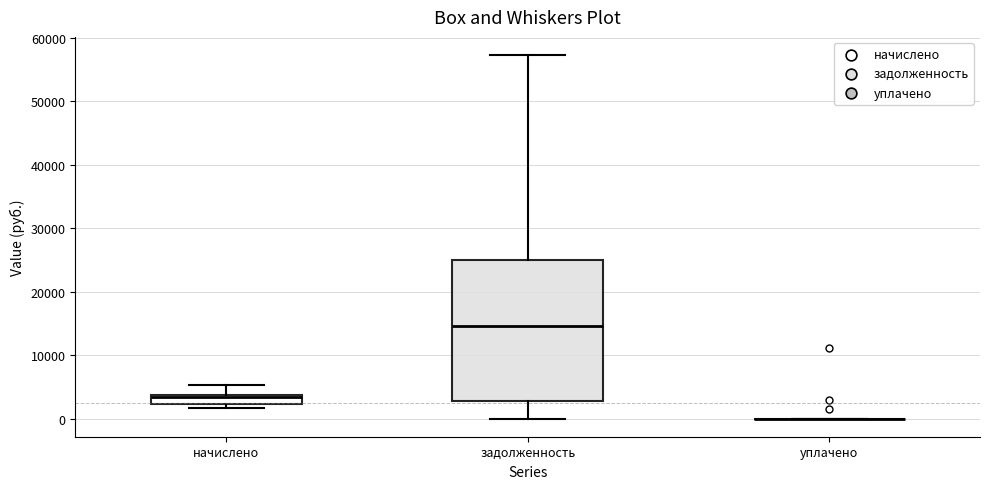

Where does the median line of the box for задолженность sit on the y-axis? The values are not printed on the chart, so give them approximately, as read against the axis.

15000